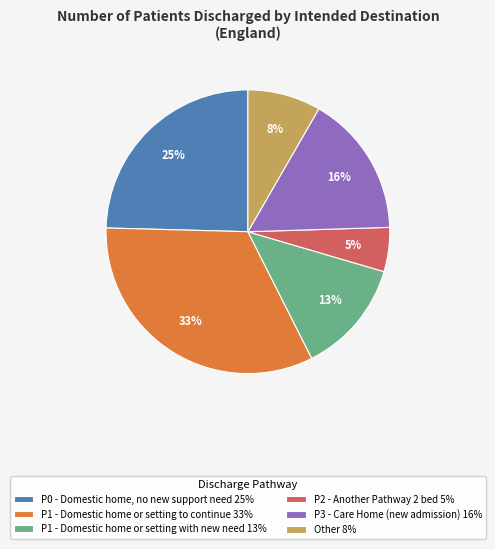

Approximately how many times larger is the value at P1 - Domestic home or setting to continue 33% compared to P1 - Domestic home or setting with new need 13%?

2.5